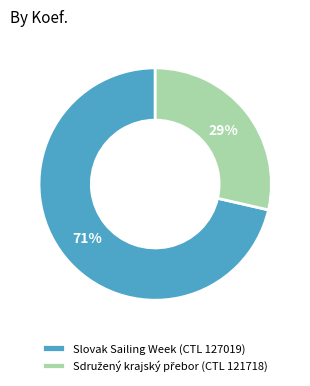

Is there any slice that represents more than half of the pie?

Yes